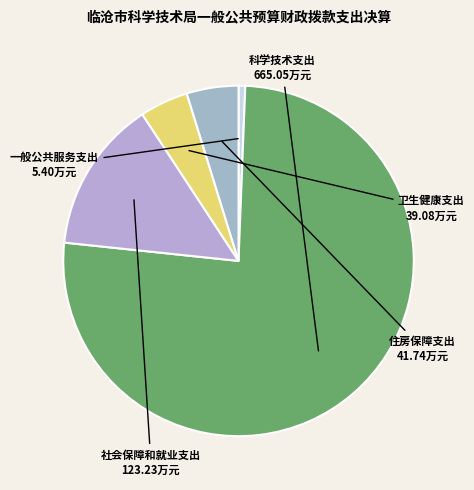

Which category has the biggest portion of the pie?

科学技术支出